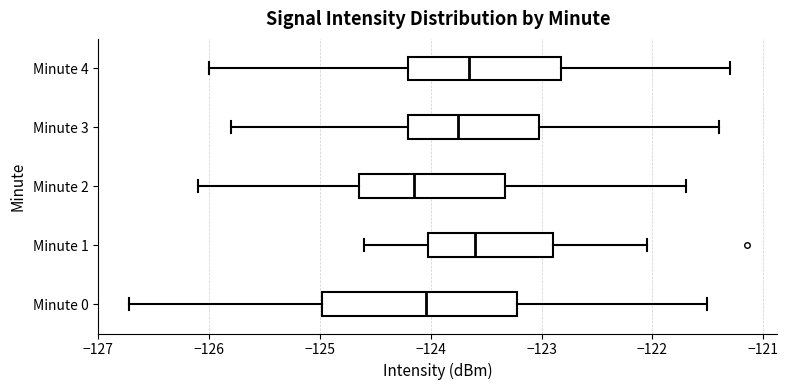

Reading bottom to top, transcribe this box plot: for each box, give where its median line is, the range the box spans, and where its two whiskers end, as read against the x-axis. The values are not printed on the chart, so give them approximately, as read against the axis.

Minute 0: median -124.0, box -125.0 to -123.2, whiskers -126.7 to -121.5
Minute 1: median -123.6, box -124.0 to -122.9, whiskers -124.6 to -122.1
Minute 2: median -124.1, box -124.6 to -123.3, whiskers -126.1 to -121.7
Minute 3: median -123.7, box -124.2 to -123.0, whiskers -125.8 to -121.4
Minute 4: median -123.6, box -124.2 to -122.8, whiskers -126.0 to -121.3